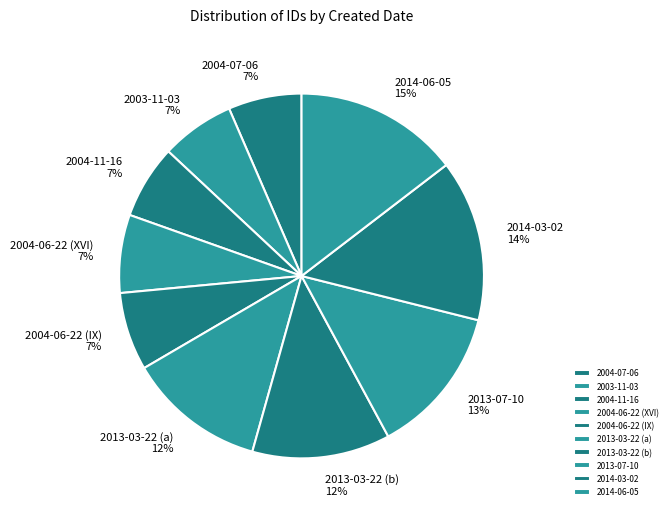

To the nearest percent, what is the average slice percentage?

10%